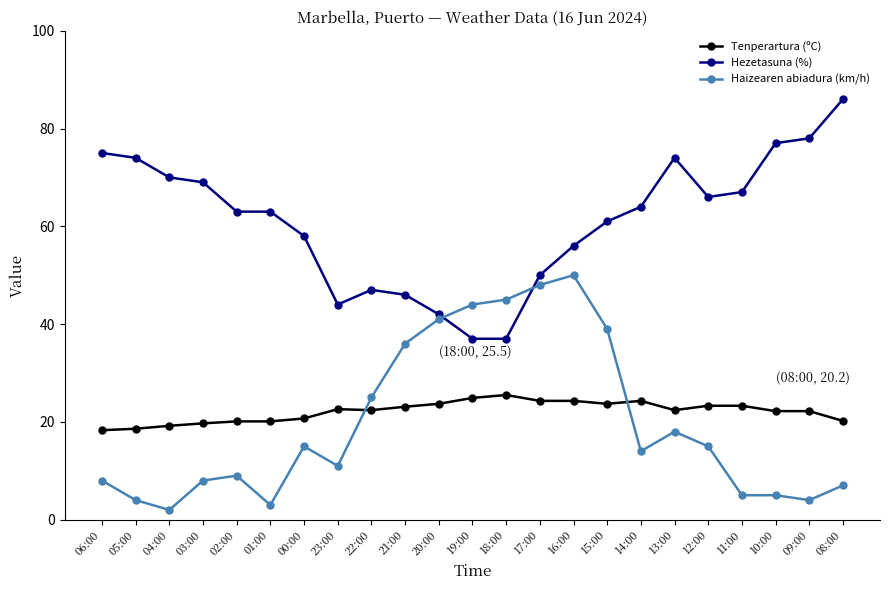

What is the average value of the Hezetasuna (%) series?

61.0